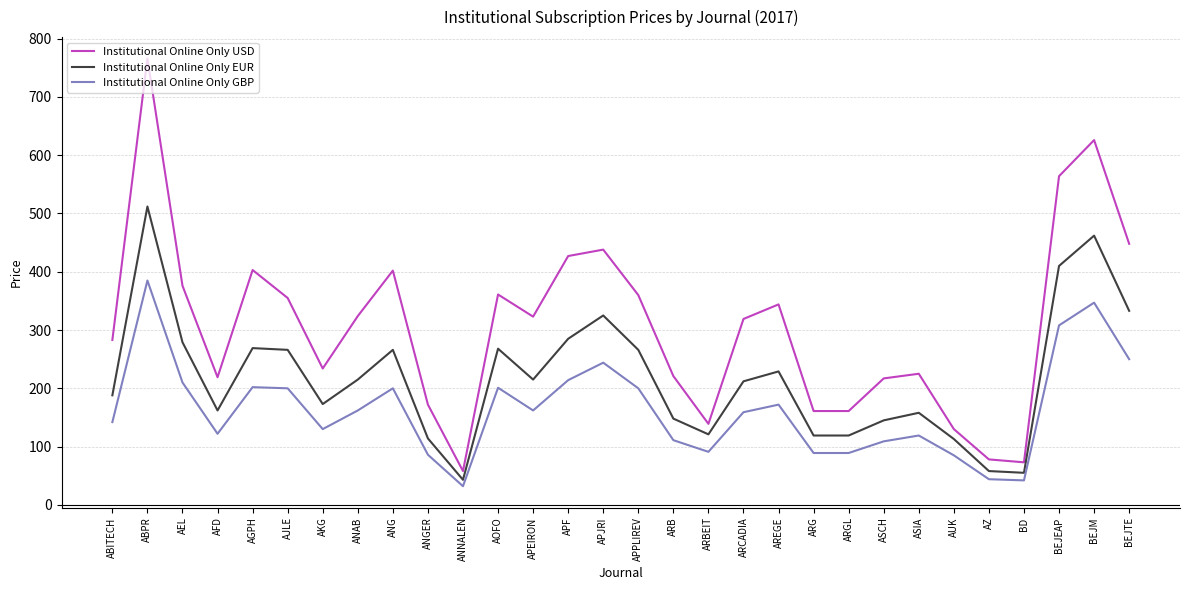

True or false: Institutional Online Only EUR and Institutional Online Only GBP intersect in this chart.

False